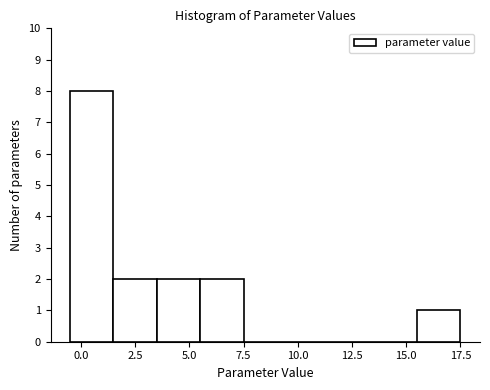

Reading left to right, list every bar in this chart as the range it spans on the x-axis followed by its height. The values are not printed on the chart, so give them approximately, as read against the axis.

-0.5 to 1.5: 8
1.5 to 3.5: 2
3.5 to 5.5: 2
5.5 to 7.5: 2
7.5 to 9.5: 0
9.5 to 11.5: 0
11.5 to 13.5: 0
13.5 to 15.5: 0
15.5 to 17.5: 1